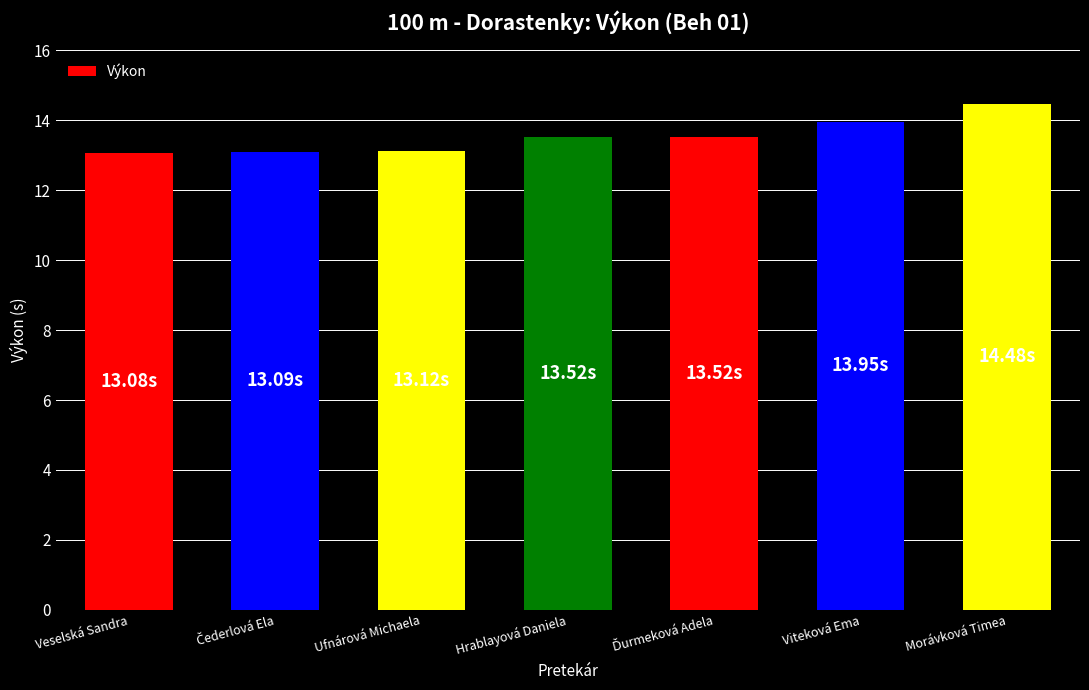

Which category has the highest value across all series?

Morávková Timea